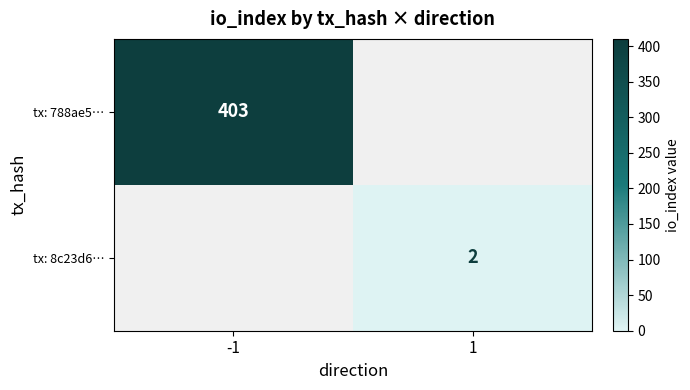

True or false: tx: 788ae5… has a value of 659 at -1.

False